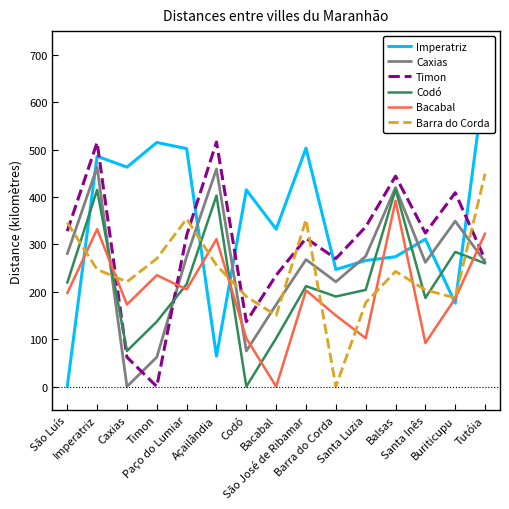

Which category has the highest value across all series?

Tutóia